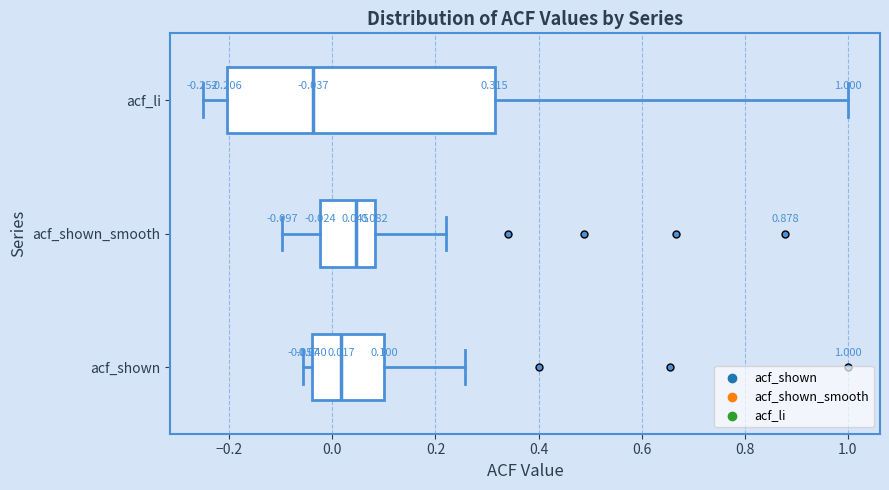

Which box is the widest, from its left edge to its right edge?

acf_li